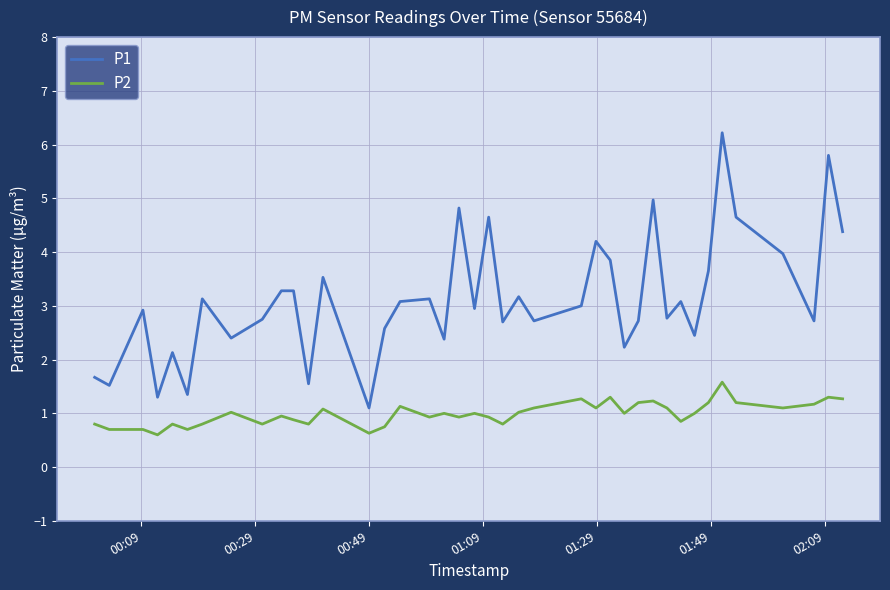

List the series in order of their overall mean, highest first.

P1, P2